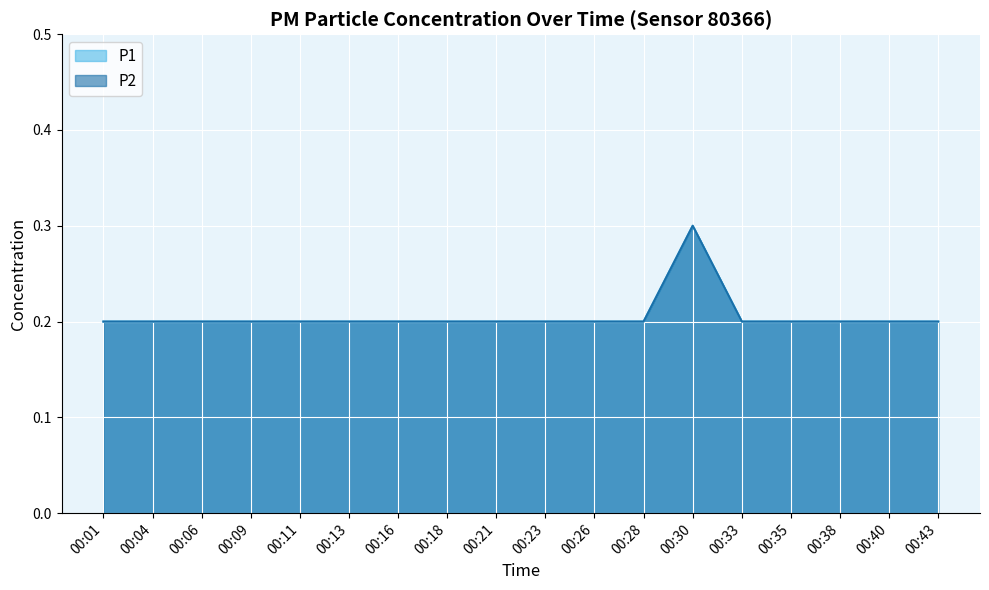

Between 00:01 and 00:26, which series saw the biggest shift?

P1